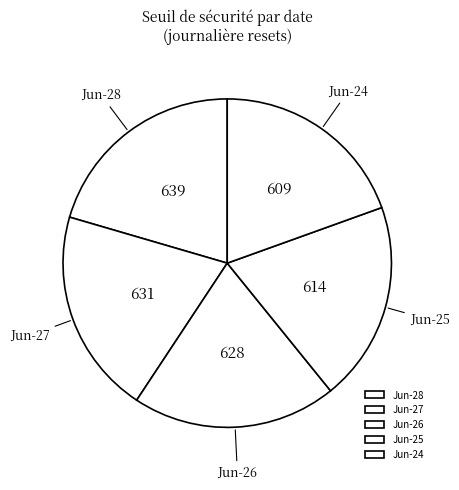

Does Jun-26 account for over 50% of the chart?

No